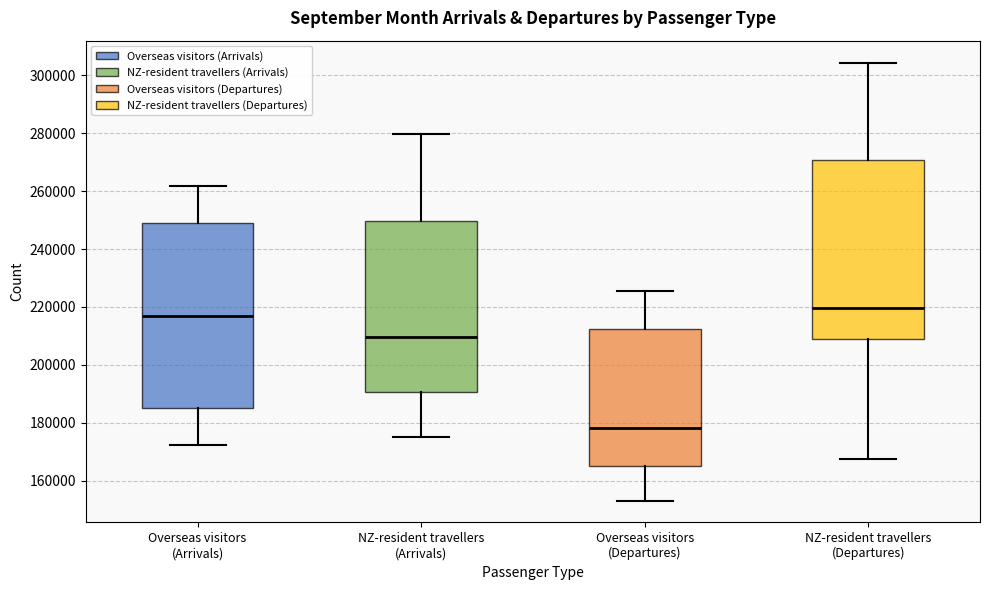

Reading left to right, transcribe this box plot: for each box, give where its median line is, the range the box spans, and where its two whiskers end, as read against the y-axis. The values are not printed on the chart, so give them approximately, as read against the axis.

Overseas visitors (Arrivals): median 216000, box 186000 to 248000, whiskers 172000 to 262000
NZ-resident travellers (Arrivals): median 210000, box 190000 to 250000, whiskers 176000 to 280000
Overseas visitors (Departures): median 178000, box 164000 to 212000, whiskers 154000 to 226000
NZ-resident travellers (Departures): median 220000, box 208000 to 270000, whiskers 168000 to 304000